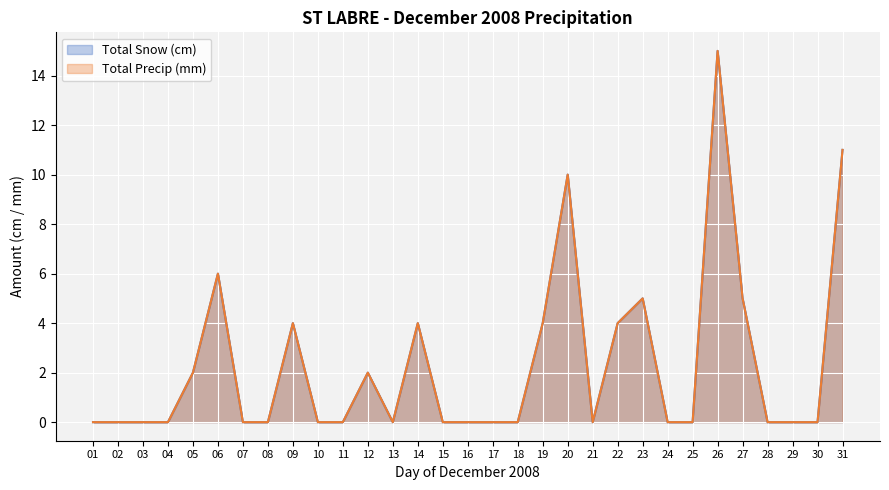

What are all the series names shown in the legend?

Total Snow (cm), Total Precip (mm)